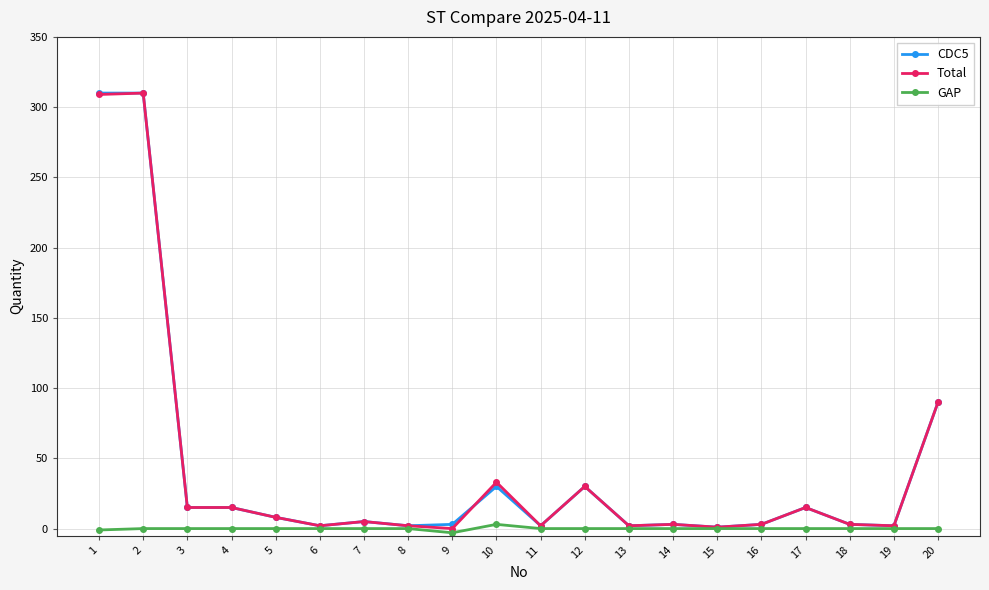

The value of Total at 4 is 15. True or false?

True